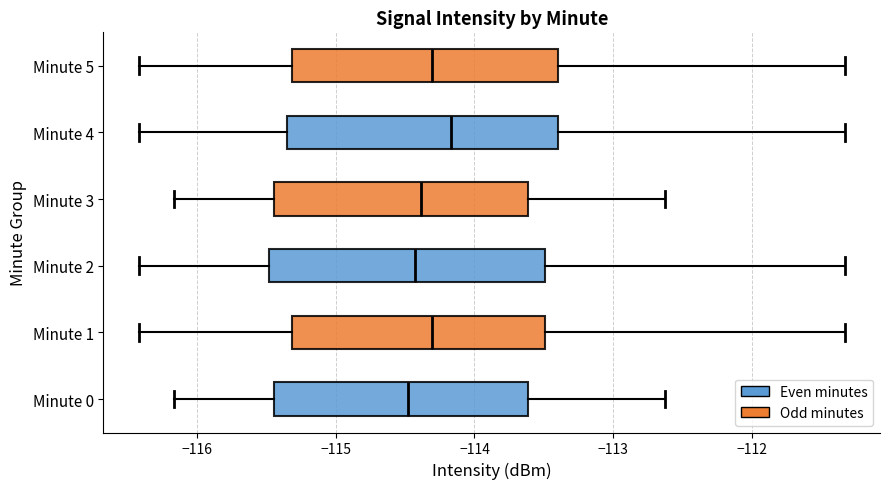

Reading bottom to top, transcribe this box plot: for each box, give where its median line is, the range the box spans, and where its two whiskers end, as read against the x-axis. The values are not printed on the chart, so give them approximately, as read against the axis.

Minute 0: median -114.5, box -115.4 to -113.6, whiskers -116.2 to -112.6
Minute 1: median -114.3, box -115.3 to -113.5, whiskers -116.4 to -111.3
Minute 2: median -114.4, box -115.5 to -113.5, whiskers -116.4 to -111.3
Minute 3: median -114.4, box -115.4 to -113.6, whiskers -116.2 to -112.6
Minute 4: median -114.2, box -115.4 to -113.4, whiskers -116.4 to -111.3
Minute 5: median -114.3, box -115.3 to -113.4, whiskers -116.4 to -111.3